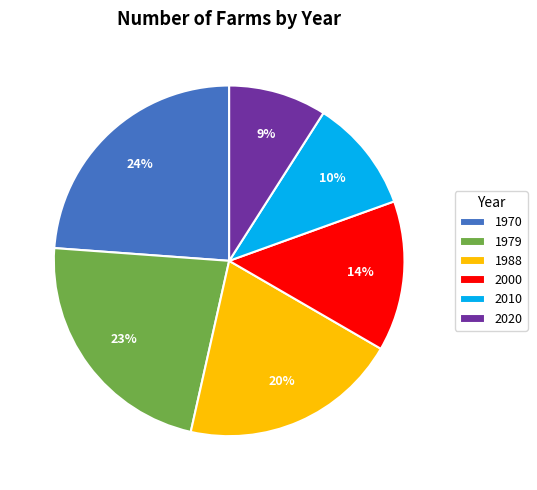

To the nearest percent, what portion does 2010 represent?

10%